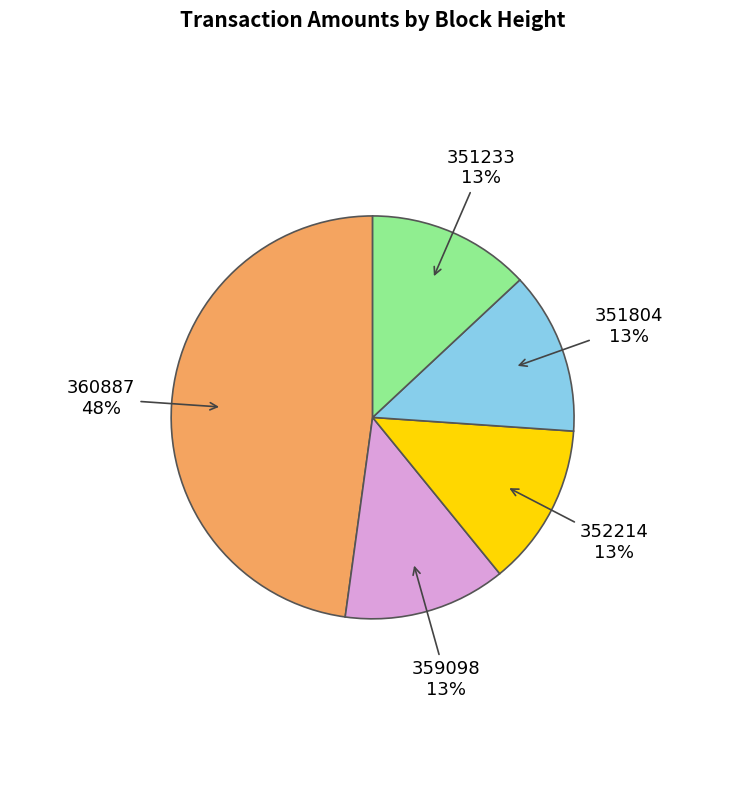

To the nearest percent, what is the average slice percentage?

20%